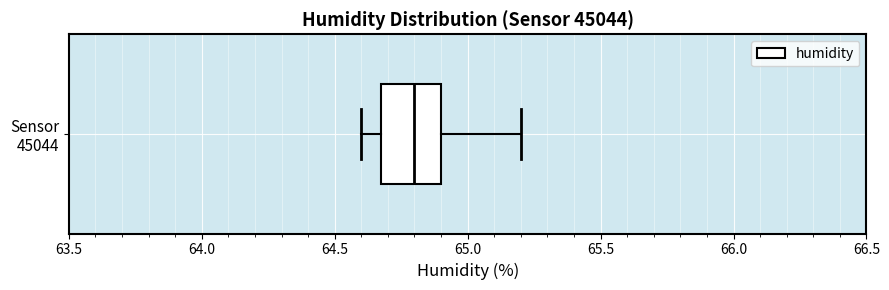

Where does the left whisker of the box for Sensor 45044 end on the x-axis? The values are not printed on the chart, so give them approximately, as read against the axis.

64.6